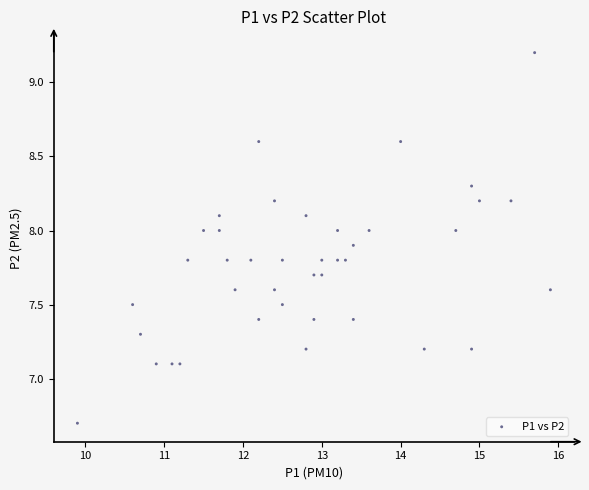

What is the range of X values (max minus min)?

6.0